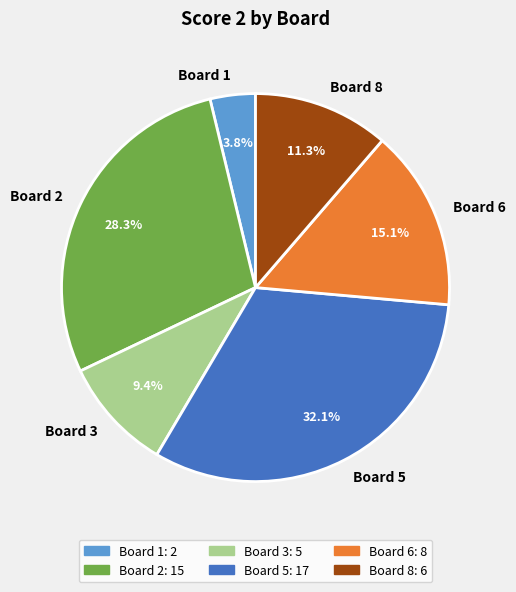

Rank the categories by value from lowest to highest.

Board 1, Board 3, Board 8, Board 6, Board 2, Board 5